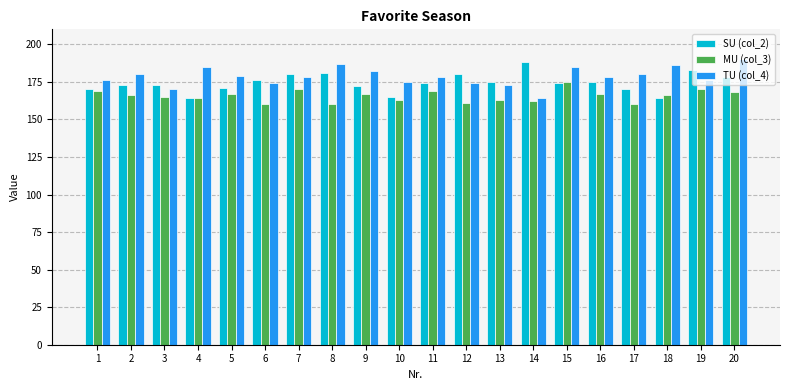

At 16, list the series in order from largest to smallest.

TU (col_4), SU (col_2), MU (col_3)